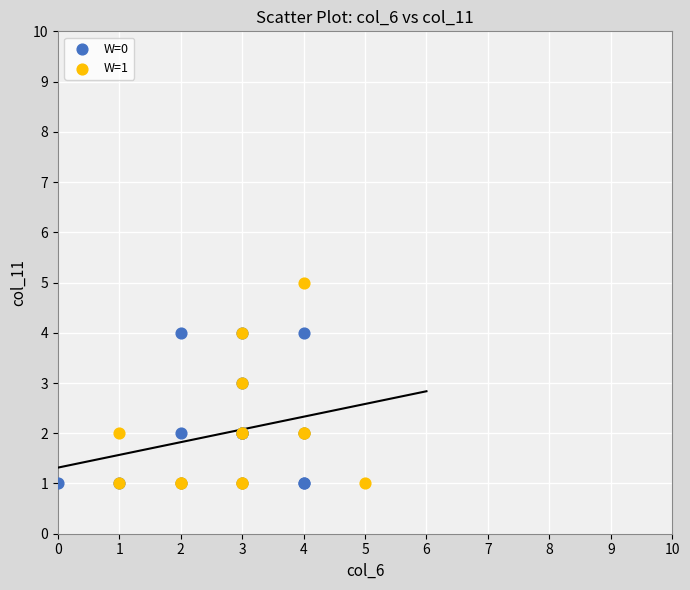

Which series has the widest spread of Y values?

W=1